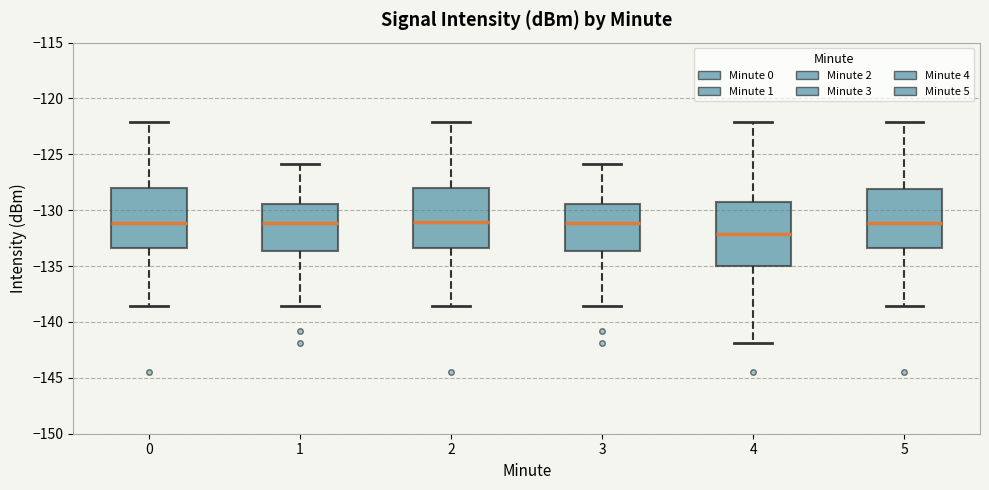

Reading left to right, transcribe this box plot: for each box, give where its median line is, the range the box spans, and where its two whiskers end, as read against the y-axis. The values are not printed on the chart, so give them approximately, as read against the axis.

0: median -131.0, box -133.5 to -128.0, whiskers -138.5 to -122.0
1: median -131.0, box -133.5 to -129.5, whiskers -138.5 to -126.0
2: median -131.0, box -133.5 to -128.0, whiskers -138.5 to -122.0
3: median -131.0, box -133.5 to -129.5, whiskers -138.5 to -126.0
4: median -132.0, box -135.0 to -129.5, whiskers -142.0 to -122.0
5: median -131.0, box -133.5 to -128.0, whiskers -138.5 to -122.0